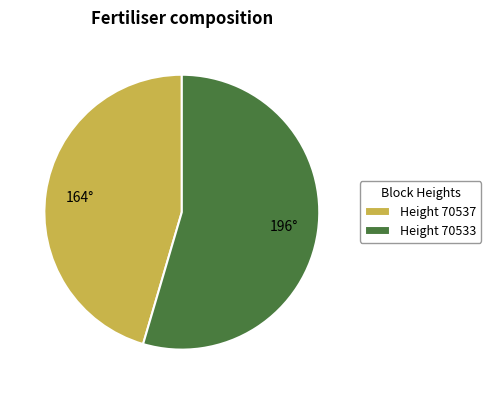

Rank the categories by value from lowest to highest.

Height 70537, Height 70533